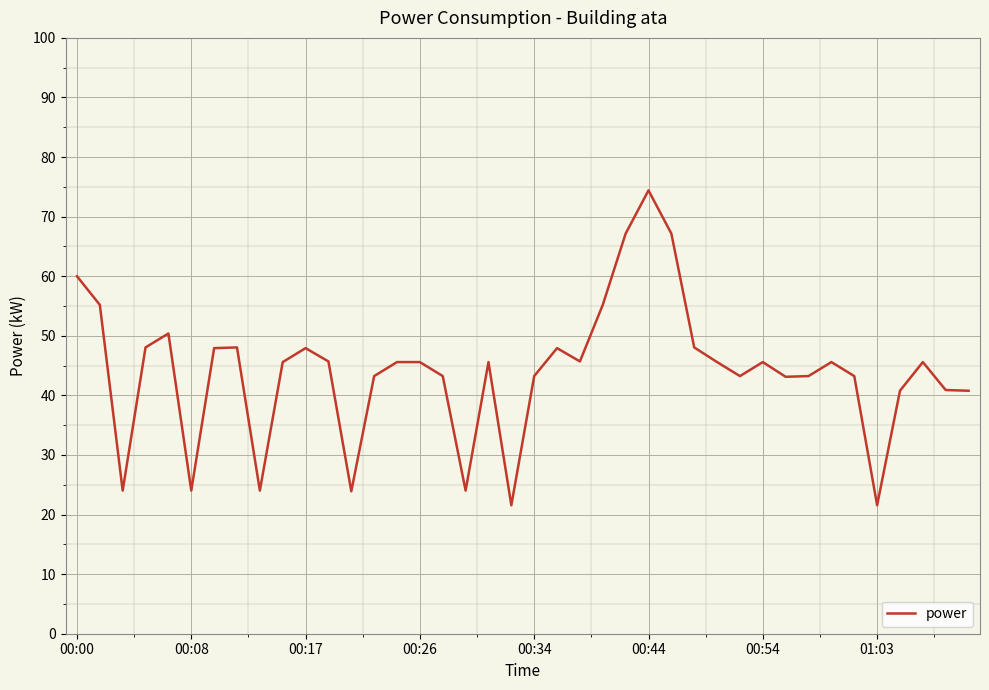

True or false: the data has more than 2 interior local peaks.

True